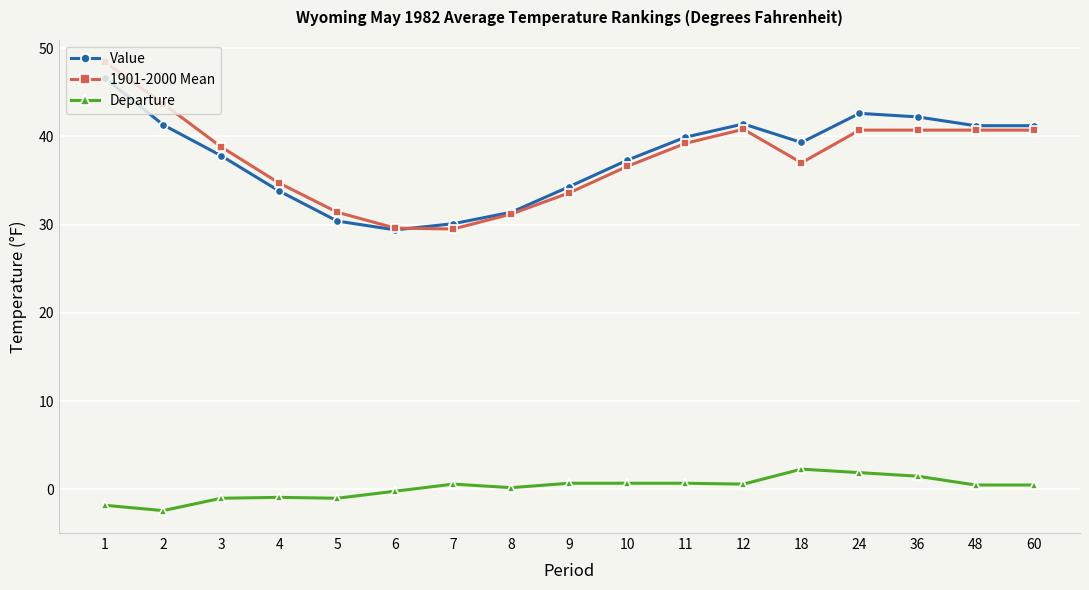

Is the value of 1901-2000 Mean at 1 greater than the value of Value at 3?

Yes